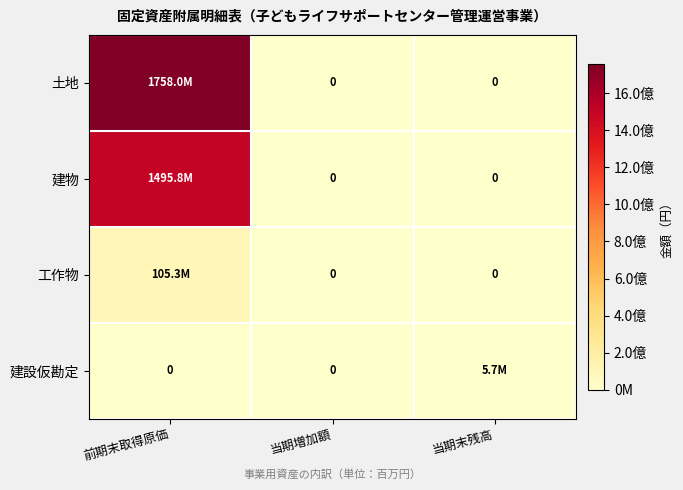

What is the difference between the maximum and minimum values in the 建設仮勘定 series?

5692500